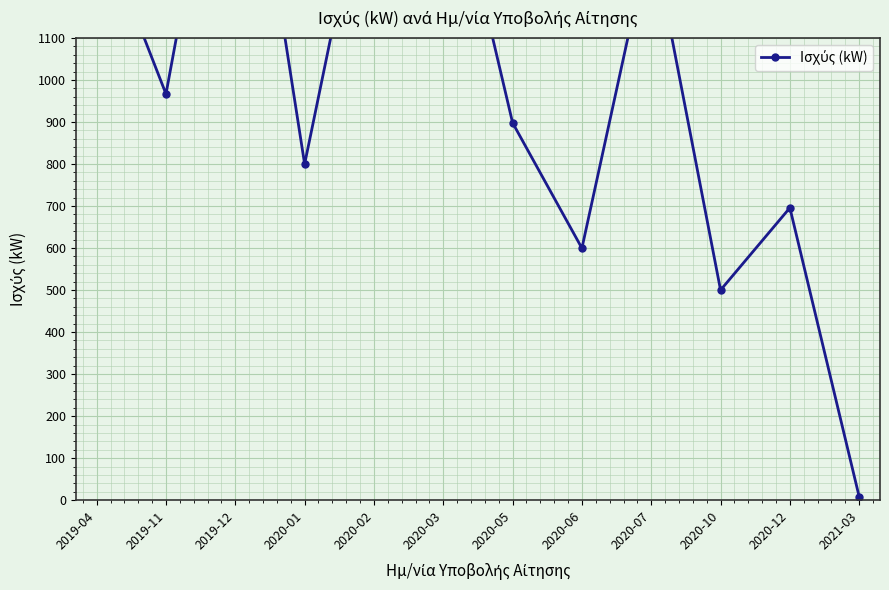

Rank the categories by value from lowest to highest.

2021-03, 2020-10, 2020-06, 2020-12, 2020-01, 2020-05, 2019-11, 2020-07, 2019-04, 2020-02, 2020-03, 2019-12